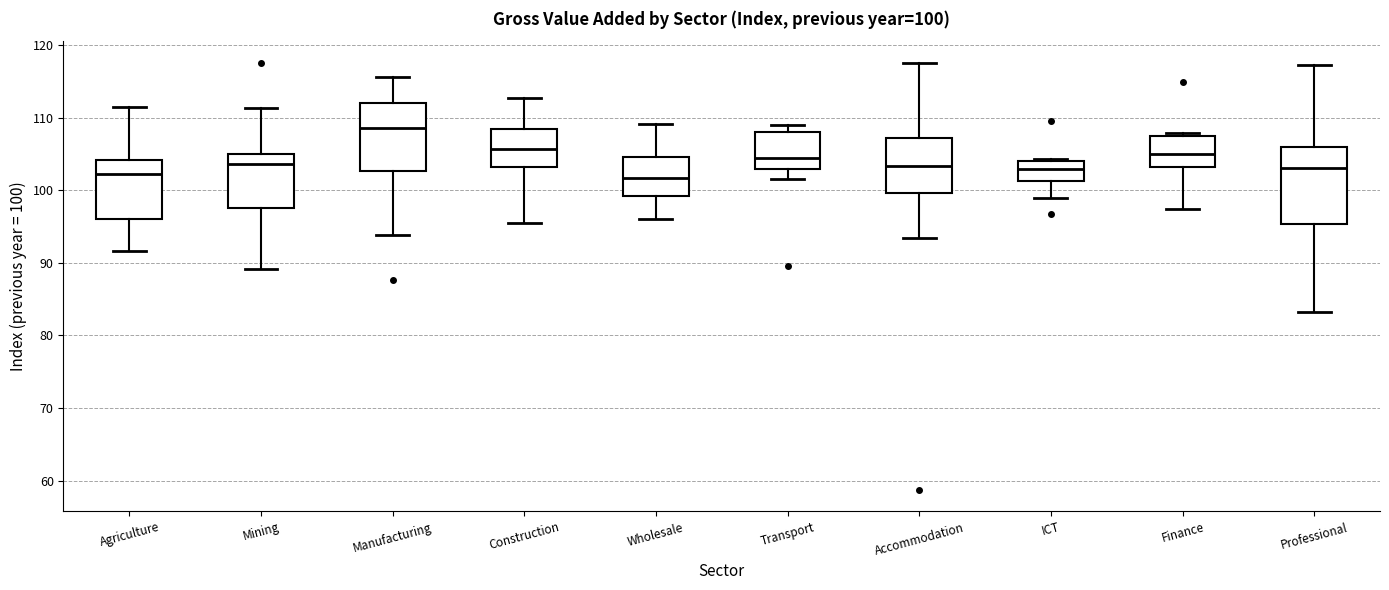

Comparing the boxes themselves (not the whiskers), which one is the tallest?

Professional